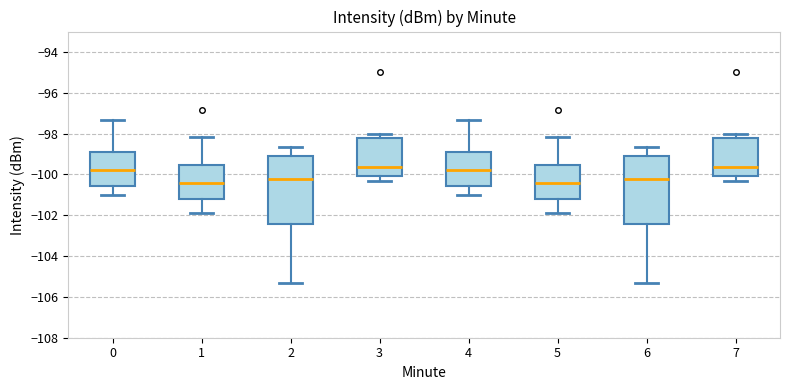

Where does the median line of the box at x = 2 sit on the y-axis? The values are not printed on the chart, so give them approximately, as read against the axis.

-100.2